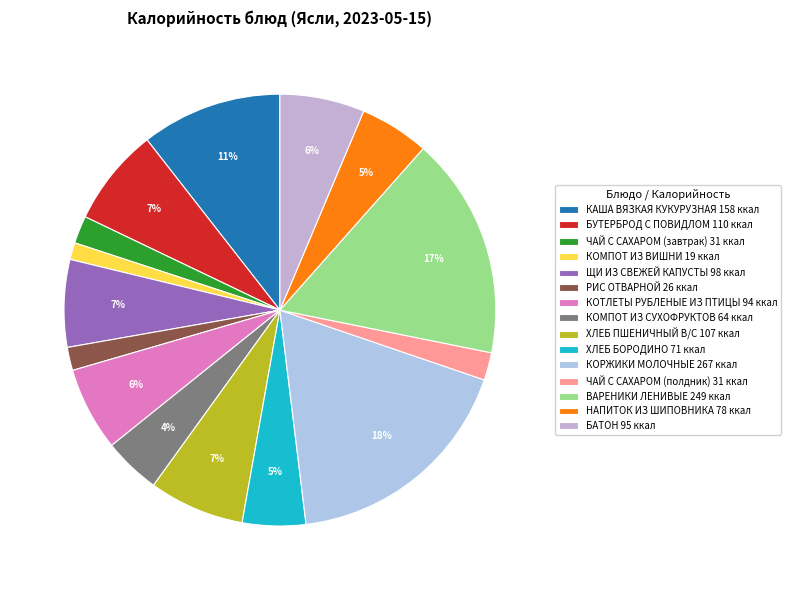

To the nearest percent, what is the difference between the largest and smallest slice percentages?

17%